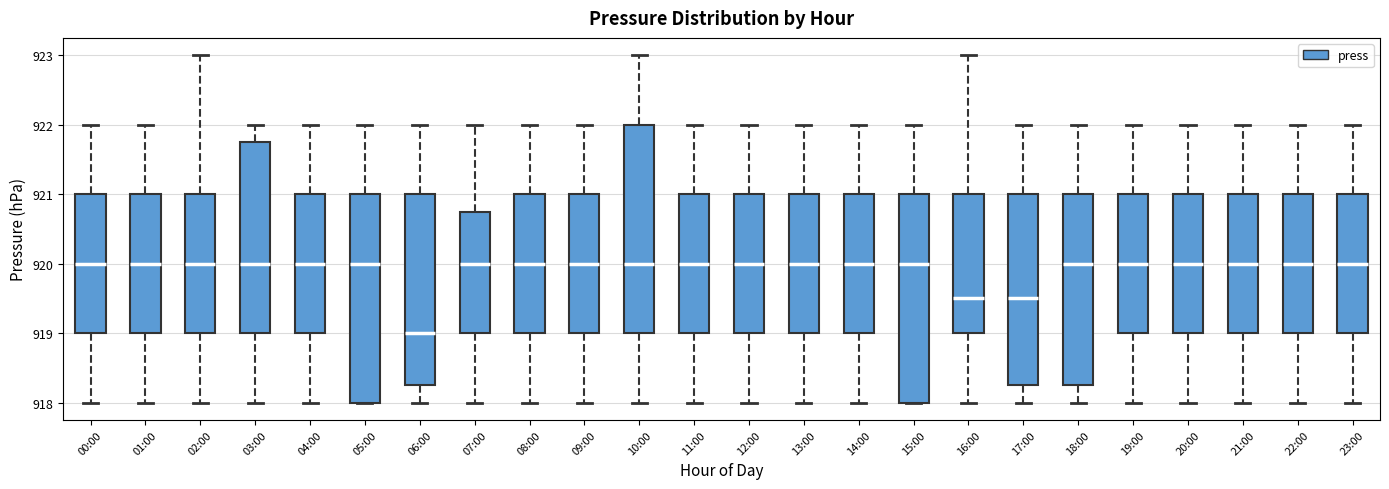

Reading left to right, transcribe this box plot: for each box, give where its median line is, the range the box spans, and where its two whiskers end, as read against the y-axis. The values are not printed on the chart, so give them approximately, as read against the axis.

00:00: median 920.0, box 919.0 to 921.0, whiskers 918.0 to 922.0
01:00: median 920.0, box 919.0 to 921.0, whiskers 918.0 to 922.0
02:00: median 920.0, box 919.0 to 921.0, whiskers 918.0 to 923.0
03:00: median 920.0, box 919.0 to 921.8, whiskers 918.0 to 922.0
04:00: median 920.0, box 919.0 to 921.0, whiskers 918.0 to 922.0
05:00: median 920.0, box 918.0 to 921.0, whiskers 918.0 to 922.0
06:00: median 919.0, box 918.3 to 921.0, whiskers 918.0 to 922.0
07:00: median 920.0, box 919.0 to 920.8, whiskers 918.0 to 922.0
08:00: median 920.0, box 919.0 to 921.0, whiskers 918.0 to 922.0
09:00: median 920.0, box 919.0 to 921.0, whiskers 918.0 to 922.0
10:00: median 920.0, box 919.0 to 922.0, whiskers 918.0 to 923.0
11:00: median 920.0, box 919.0 to 921.0, whiskers 918.0 to 922.0
12:00: median 920.0, box 919.0 to 921.0, whiskers 918.0 to 922.0
13:00: median 920.0, box 919.0 to 921.0, whiskers 918.0 to 922.0
14:00: median 920.0, box 919.0 to 921.0, whiskers 918.0 to 922.0
15:00: median 920.0, box 918.0 to 921.0, whiskers 918.0 to 922.0
16:00: median 919.5, box 919.0 to 921.0, whiskers 918.0 to 923.0
17:00: median 919.5, box 918.3 to 921.0, whiskers 918.0 to 922.0
18:00: median 920.0, box 918.3 to 921.0, whiskers 918.0 to 922.0
19:00: median 920.0, box 919.0 to 921.0, whiskers 918.0 to 922.0
20:00: median 920.0, box 919.0 to 921.0, whiskers 918.0 to 922.0
21:00: median 920.0, box 919.0 to 921.0, whiskers 918.0 to 922.0
22:00: median 920.0, box 919.0 to 921.0, whiskers 918.0 to 922.0
23:00: median 920.0, box 919.0 to 921.0, whiskers 918.0 to 922.0